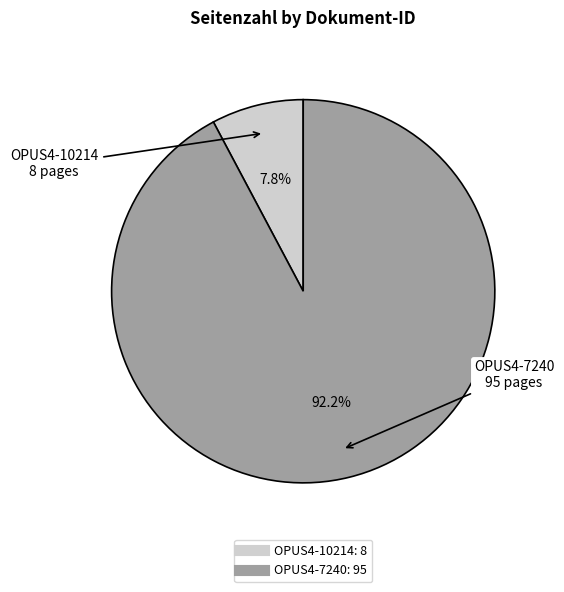

Between OPUS4-7240 and OPUS4-10214, which is larger?

OPUS4-7240